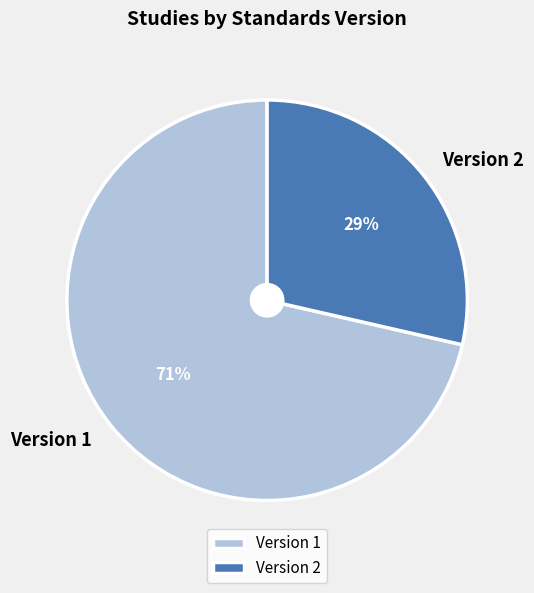

To the nearest percent, what is the average slice percentage?

50%